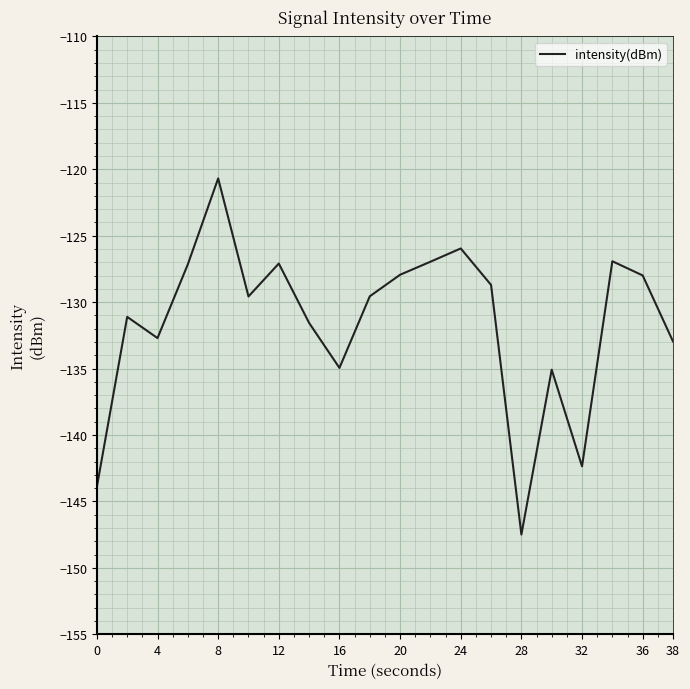

What is the difference between the maximum and minimum values?

26.8